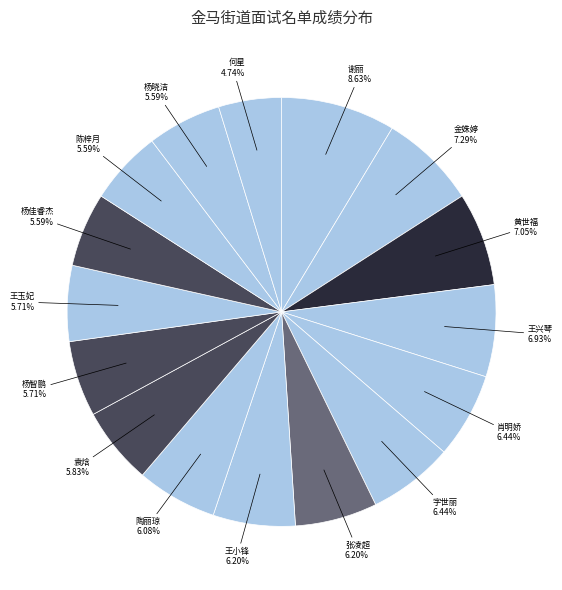

Do 王兴琴 and 杨佳睿杰 together represent more than half of the pie?

No